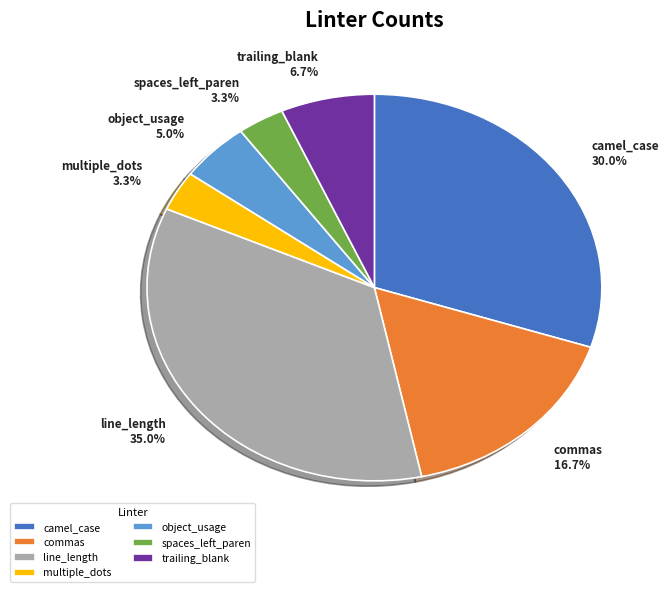

Does camel_case represent more than half of the total?

No